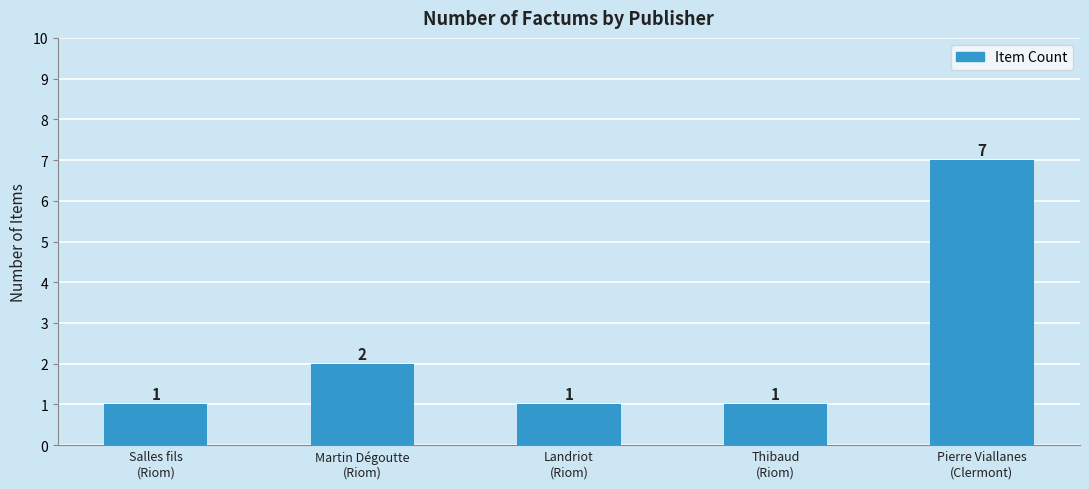

What is the value of the 5th bar from the left?

7